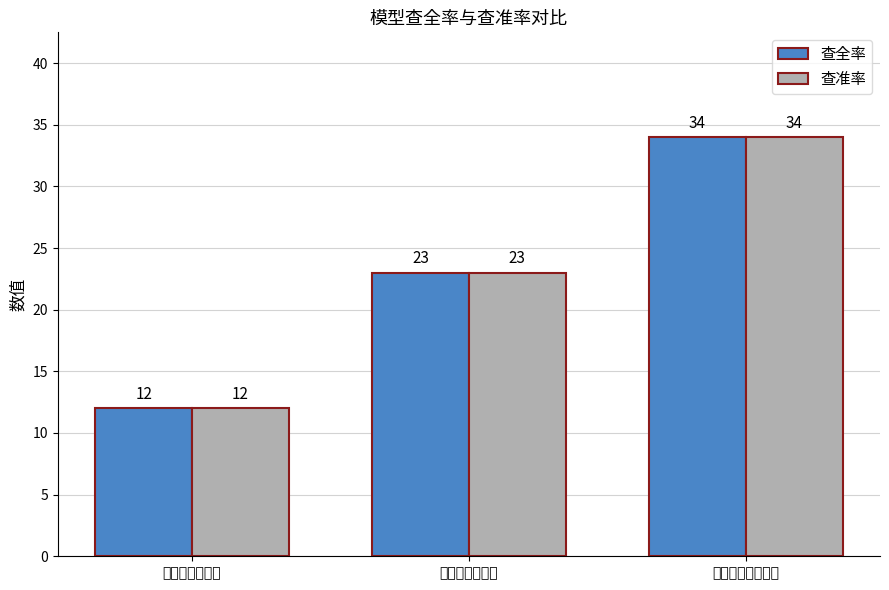

What is the sum of the 查全率 values at 定向流量包模型 and 关怀策略匹配模型?

57